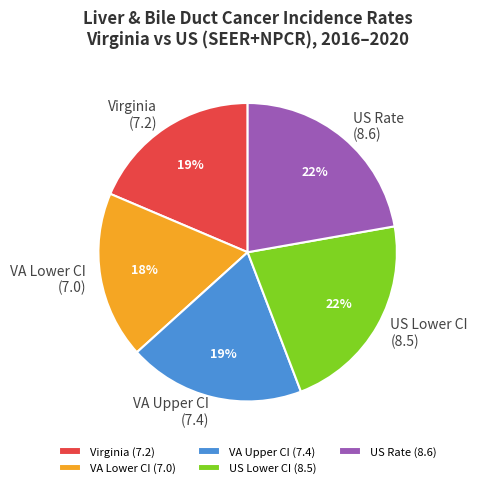

Is there any slice that represents more than half of the pie?

No